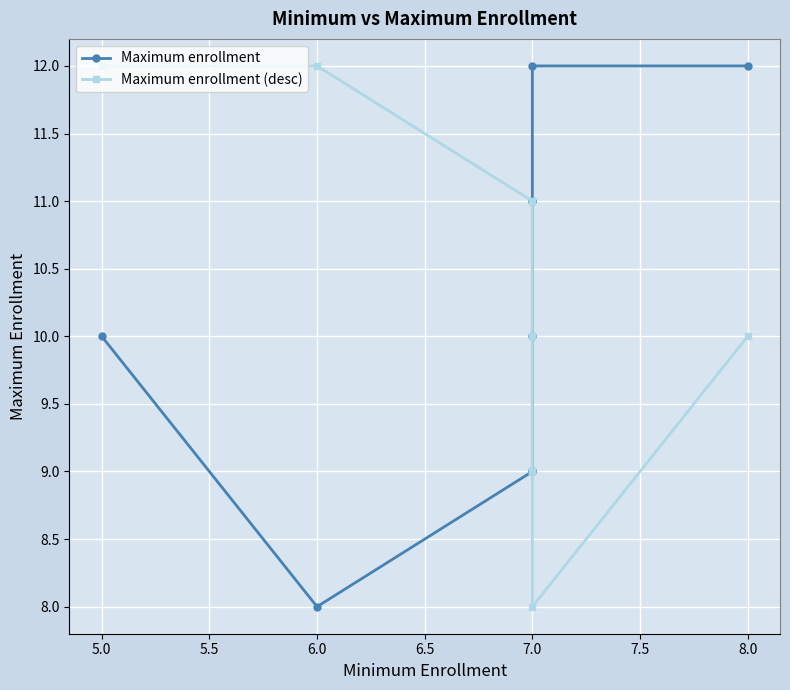

At how many categories does at least one series exceed 8?

10